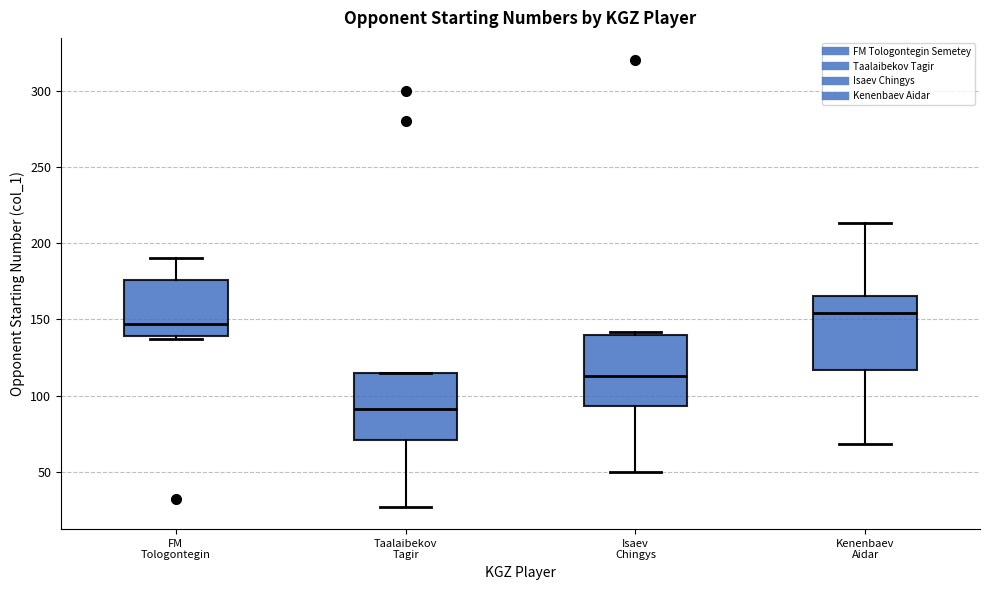

Reading left to right, transcribe this box plot: for each box, give where its median line is, the range the box spans, and where its two whiskers end, as read against the y-axis. The values are not printed on the chart, so give them approximately, as read against the axis.

FM Tologontegin: median 145, box 140 to 175, whiskers 135 to 190
Taalaibekov Tagir: median 90, box 70 to 115, whiskers 25 to 115
Isaev Chingys: median 115, box 95 to 140, whiskers 50 to 140 (just above the box's upper edge)
Kenenbaev Aidar: median 155, box 115 to 165, whiskers 70 to 215